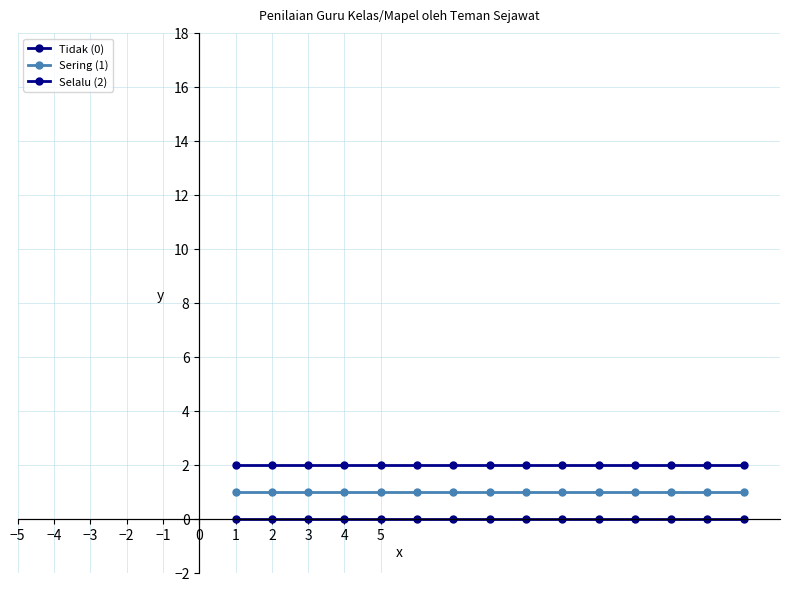

How many lines are shown in the chart?

3